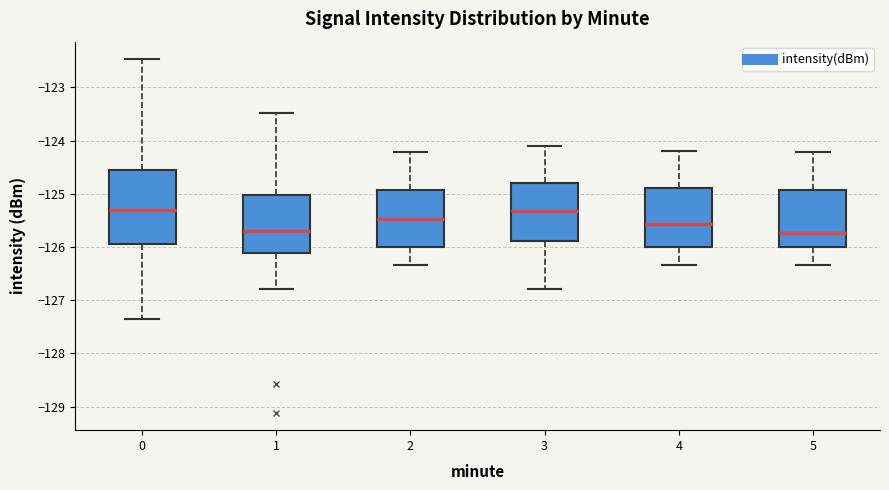

Where does the upper whisker of the box at x = 3 end on the y-axis? The values are not printed on the chart, so give them approximately, as read against the axis.

-124.1